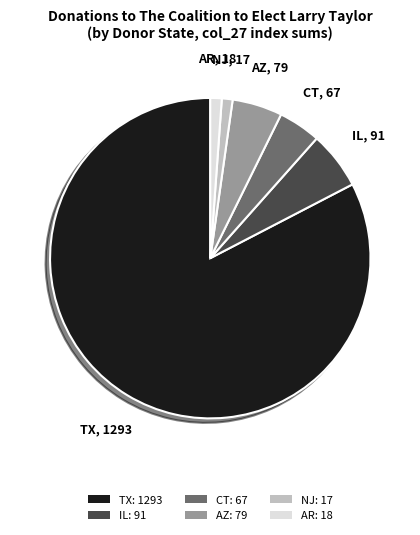

Approximately how many times larger is the value at TX: 1293 compared to NJ: 17?

76.1